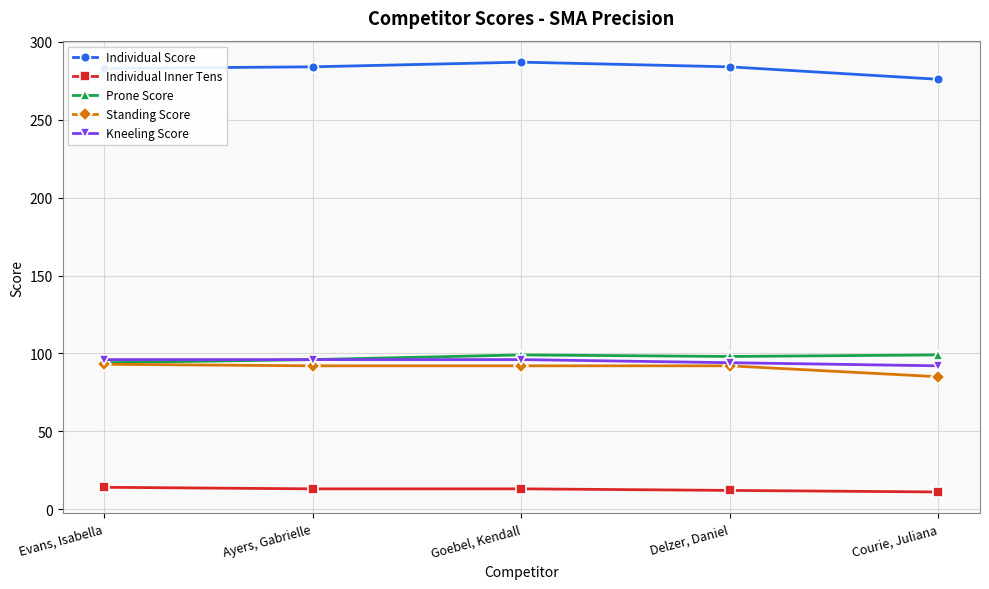

Read the Standing Score value at Ayers, Gabrielle.

92